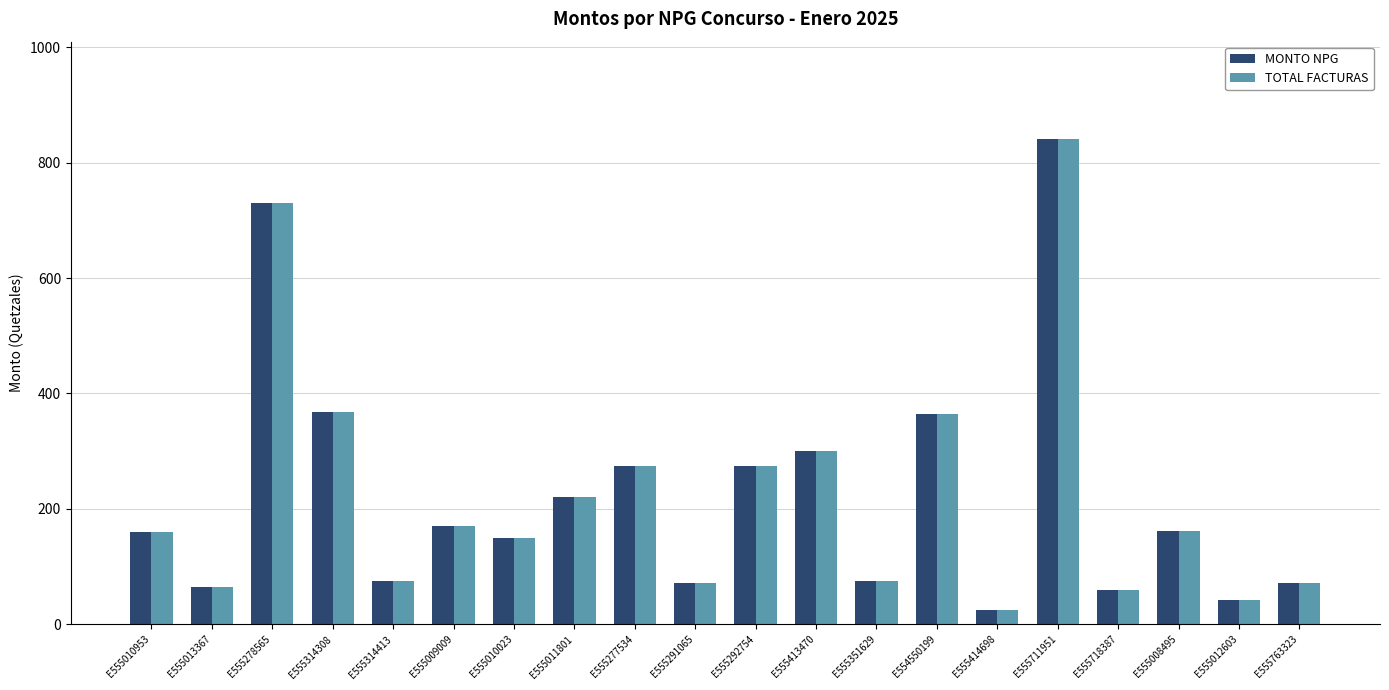

True or false: TOTAL FACTURAS has a value of 150.0 at E555010023.

True